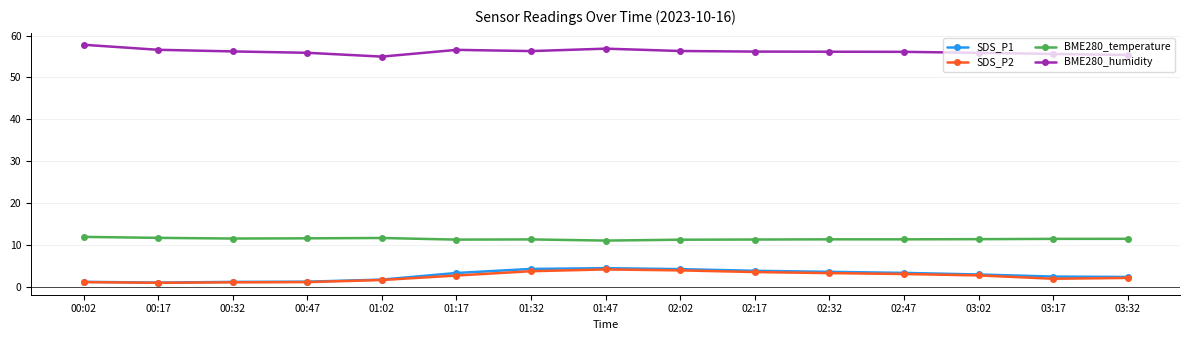

True or false: BME280_temperature has a value of 11.6 at 01:02.

True